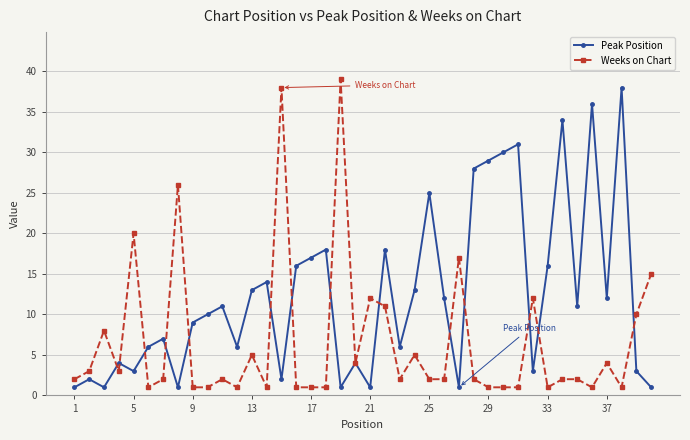

At how many categories does at least one series exceed 21?

11